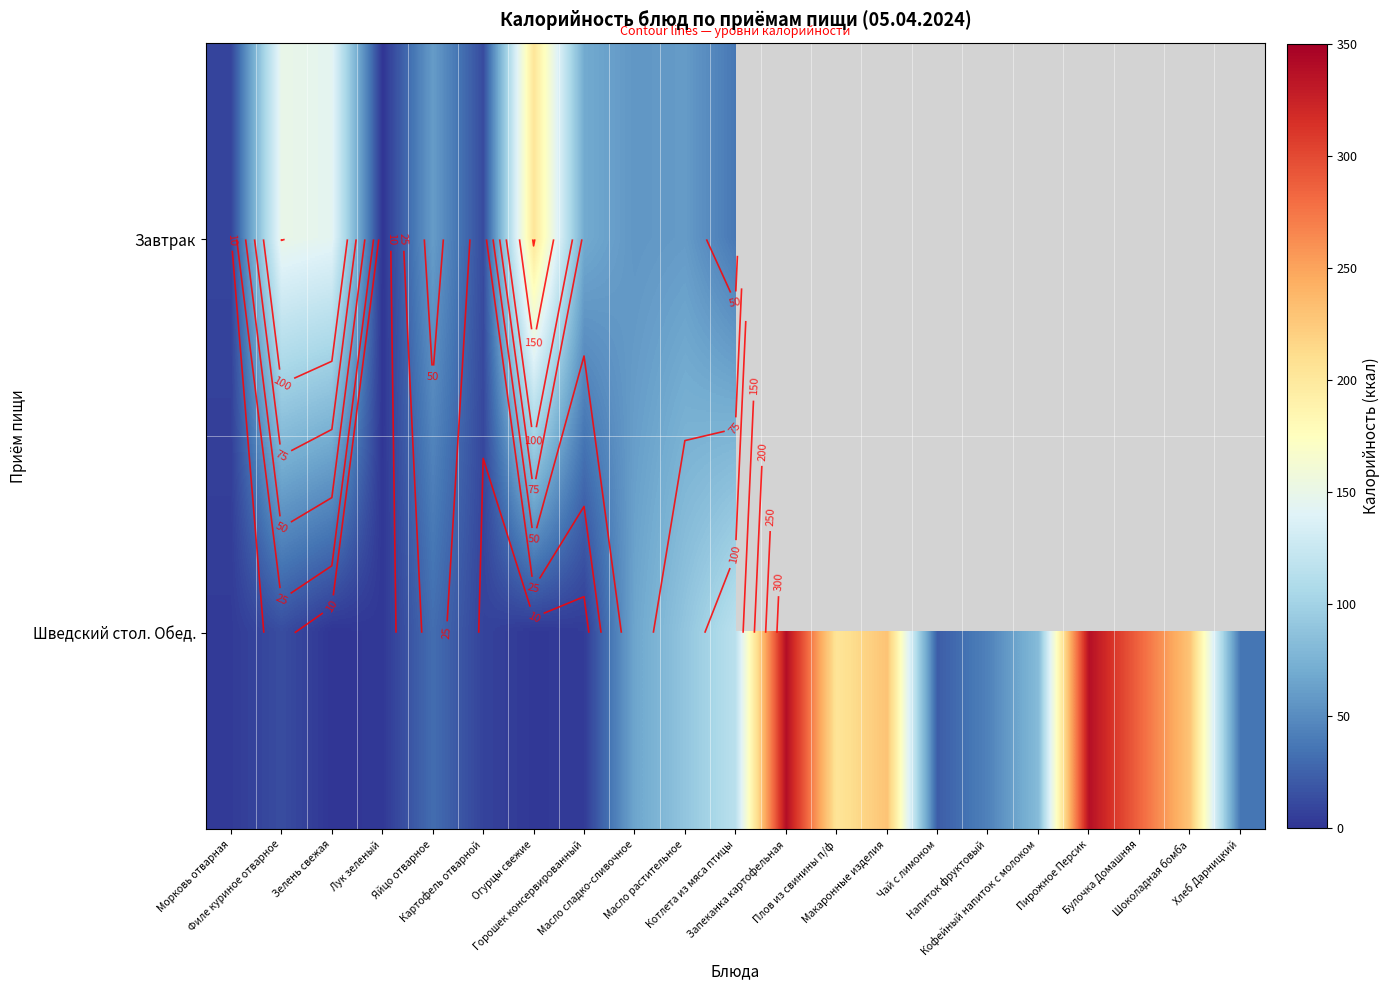

What is the approximate value of Шведский стол. Обед. at Яйцо отварное?

31.4